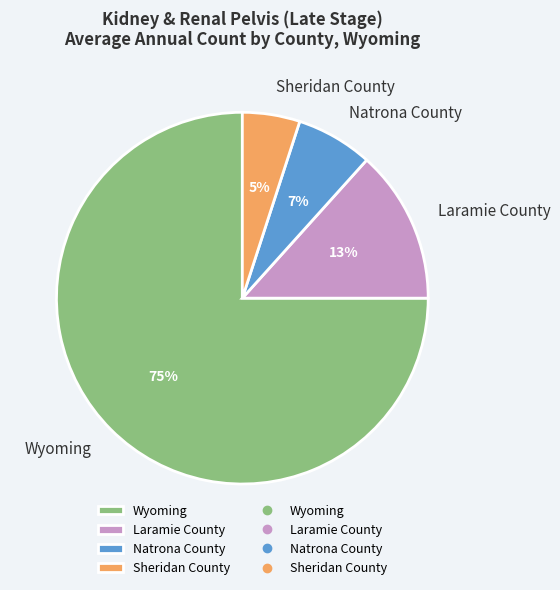

What is the ratio of the value at Natrona County to the value at Laramie County?

0.5